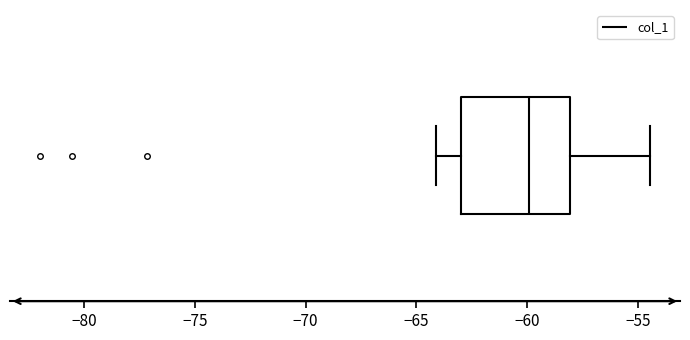

Transcribe this box plot: give where the median line is, the range the box spans, and where the two whiskers end, as read against the x-axis. The values are not printed on the chart, so give them approximately, as read against the axis.

median -60.0, box -63.0 to -58.0, whiskers -64.0 to -54.5